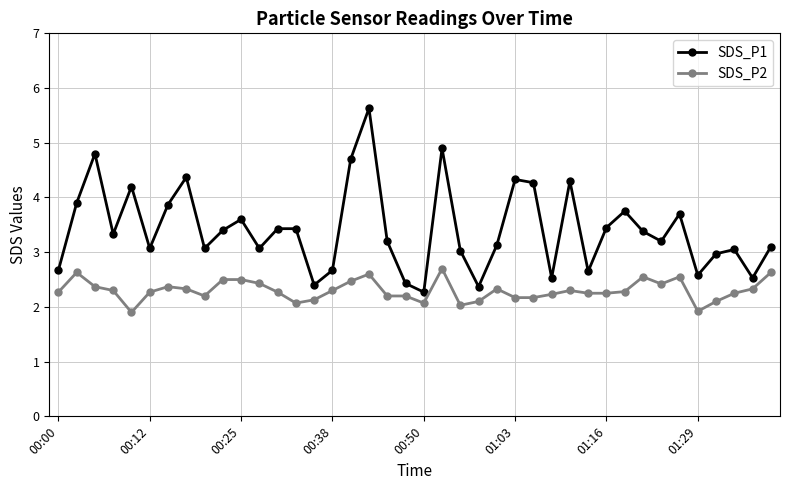

True or false: SDS_P1 and SDS_P2 cross at least once.

False